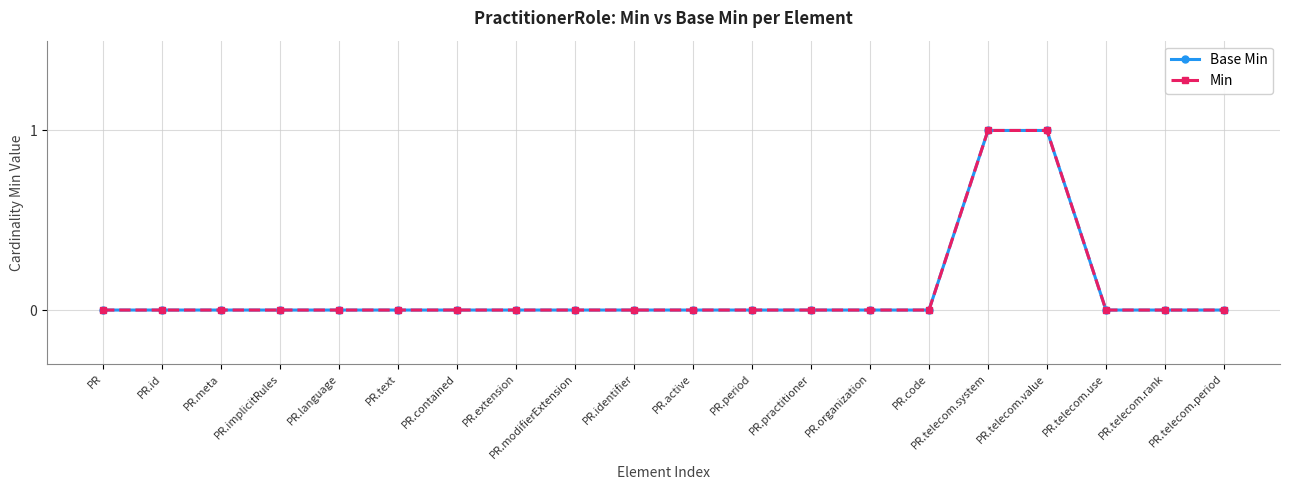

Reading left to right, extract all data points from this chart.

Base Min: 0	0	0	0	0	0	0	0	0	0	0	0	0	0	0	1	1	0	0	0
Min: 0	0	0	0	0	0	0	0	0	0	0	0	0	0	0	1	1	0	0	0